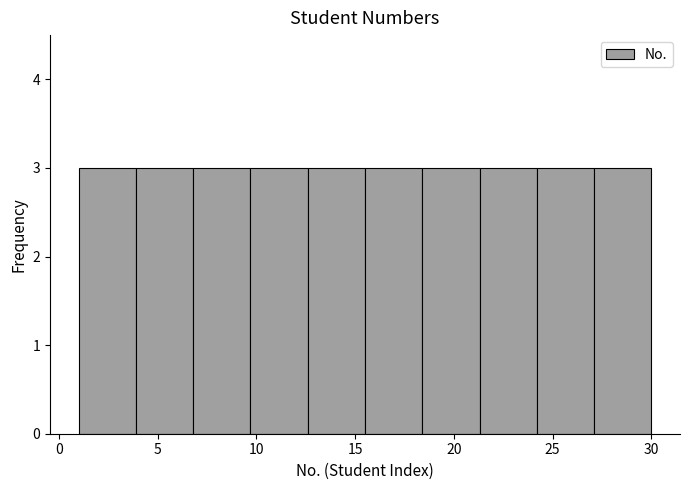

Reading left to right, transcribe this chart: for each bar, give the range it covers on the x-axis and its height. Neither the bar edges nor the heights are printed on the chart, so give them approximately, as read against the axes.

1.0 to 3.9: 3
3.9 to 6.8: 3
6.8 to 9.7: 3
9.7 to 12.6: 3
12.6 to 15.5: 3
15.5 to 18.4: 3
18.4 to 21.3: 3
21.3 to 24.2: 3
24.2 to 27.1: 3
27.1 to 30.0: 3